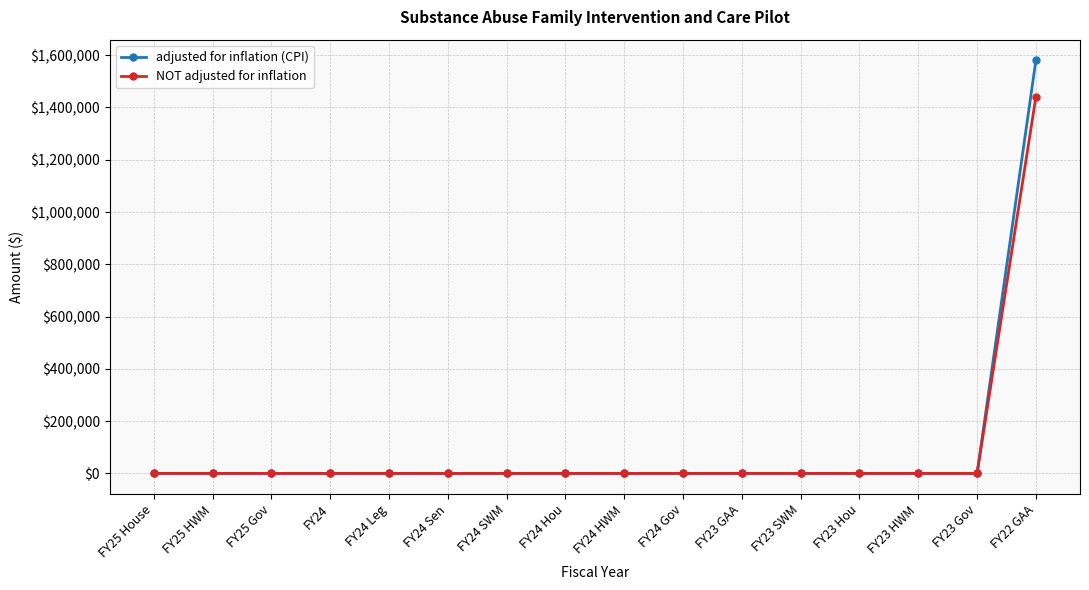

Reading left to right, what are all the values shown in this chart?

adjusted for inflation (CPI): 0	0	0	0	0	0	0	0	0	0	0	0	0	0	0	1580403
NOT adjusted for inflation: 0	0	0	0	0	0	0	0	0	0	0	0	0	0	0	1440450